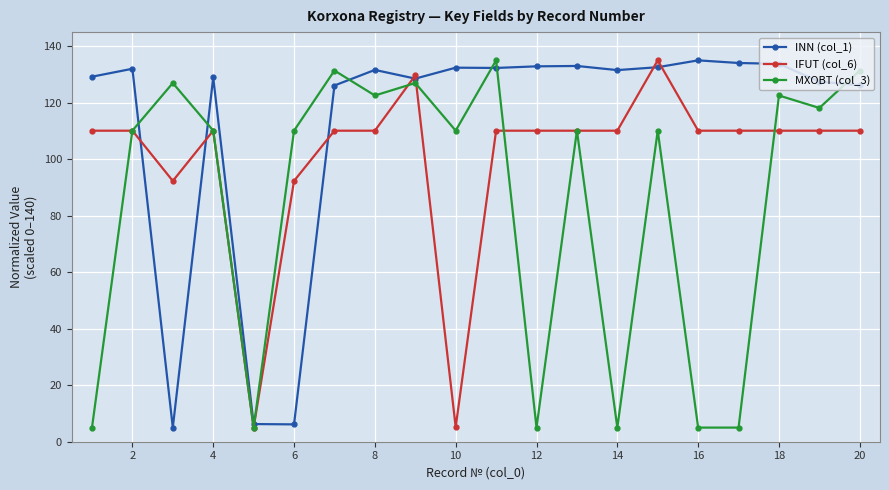

How many distinct data groups are displayed?

3